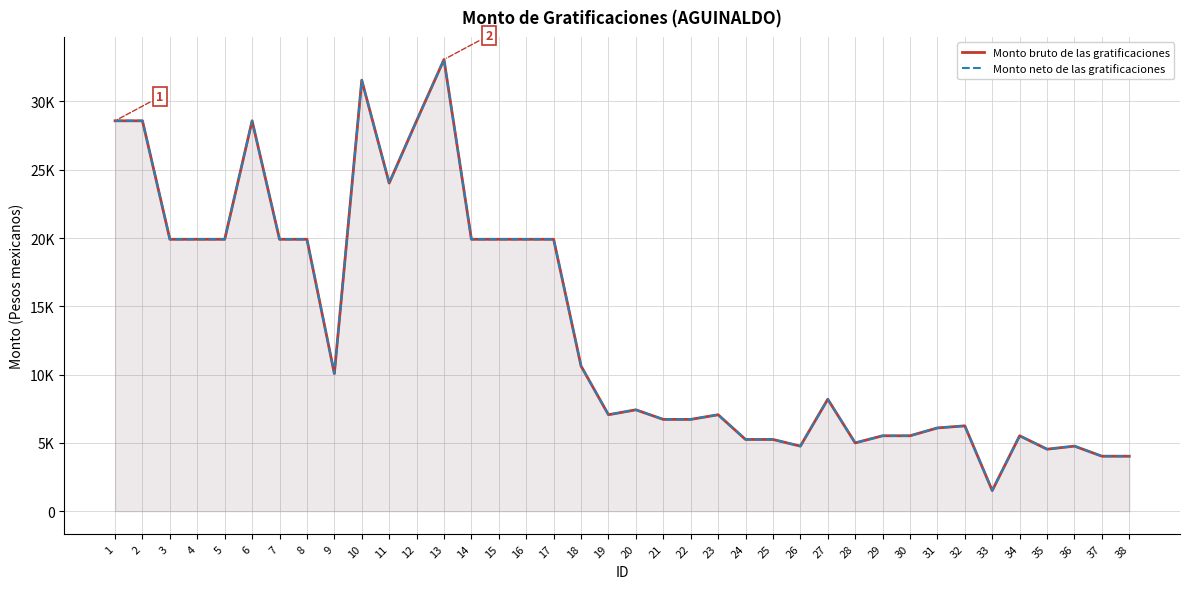

True or false: Monto bruto de las gratificaciones and Monto neto de las gratificaciones intersect in this chart.

False